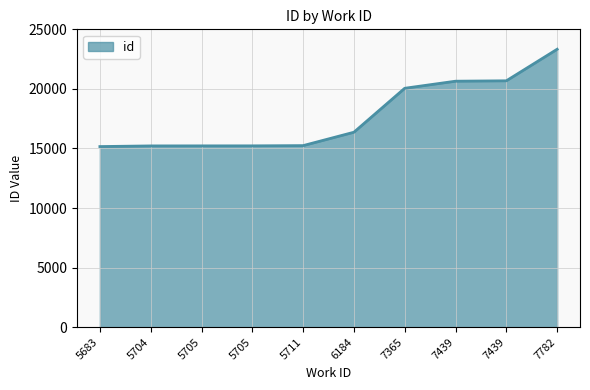

What is the greatest value displayed?

23328